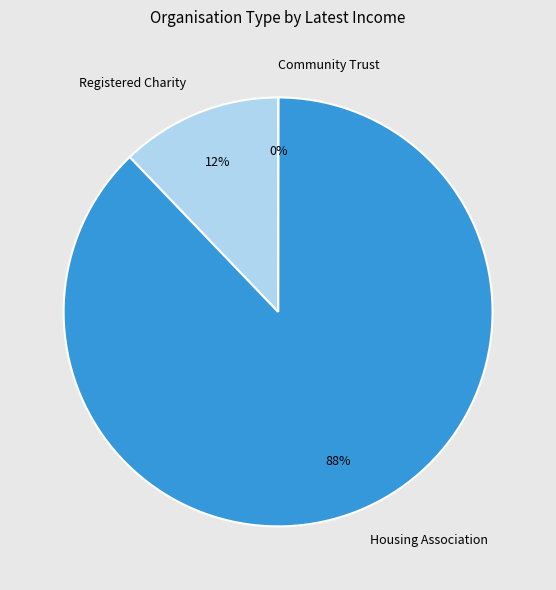

The Registered Charity slice represents 12% of the pie. True or false?

True